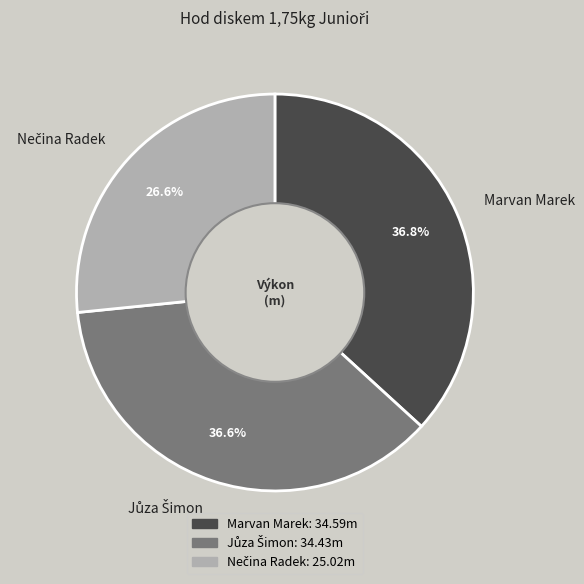

How much of the chart is everything except Marvan Marek?

63.2%